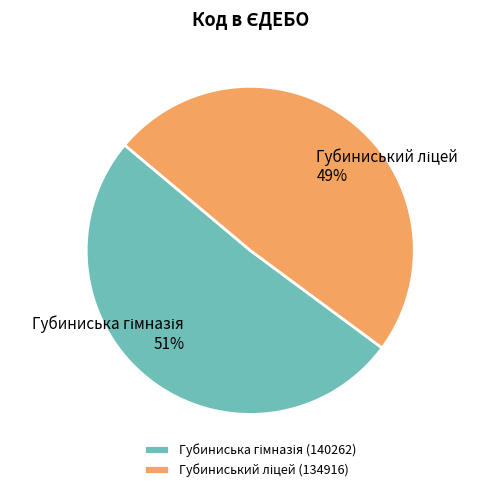

Count the number of slices in the pie.

2